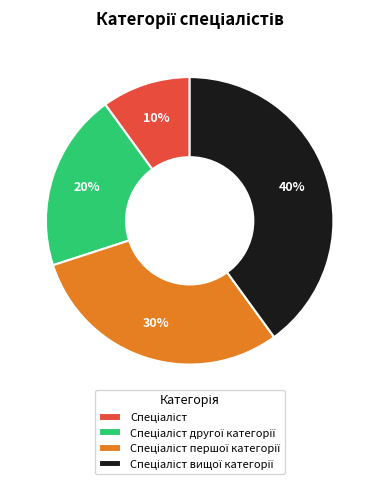

Is there any slice that represents more than half of the pie?

No